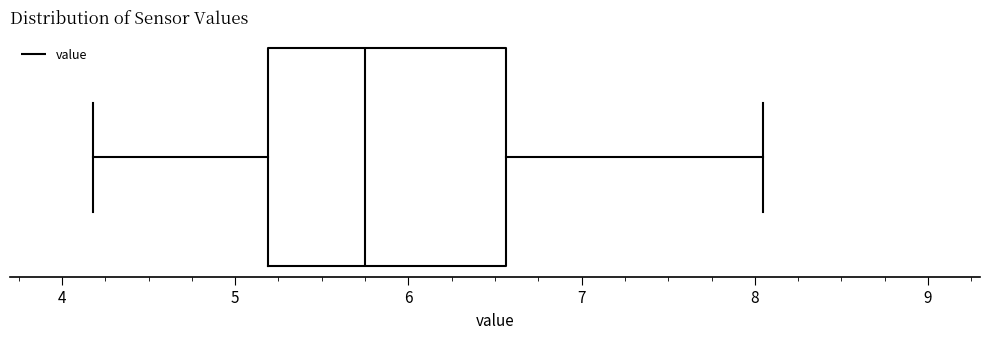

Where does the left whisker of the box end on the x-axis? The values are not printed on the chart, so give them approximately, as read against the axis.

4.2